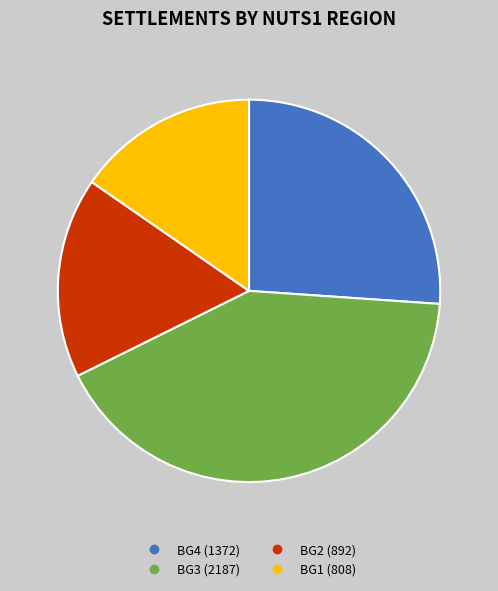

Is there a majority slice in this chart?

No